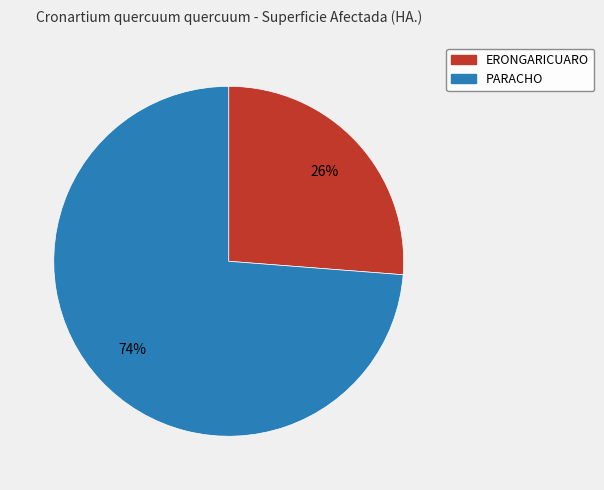

How many slices are in this pie chart?

2